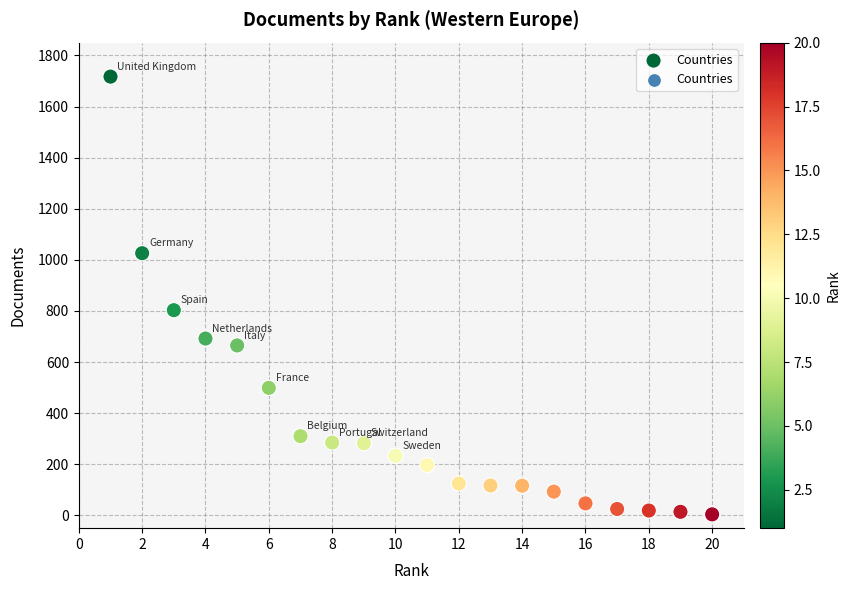

What Y value in the scatter plot is closest to 860?

803